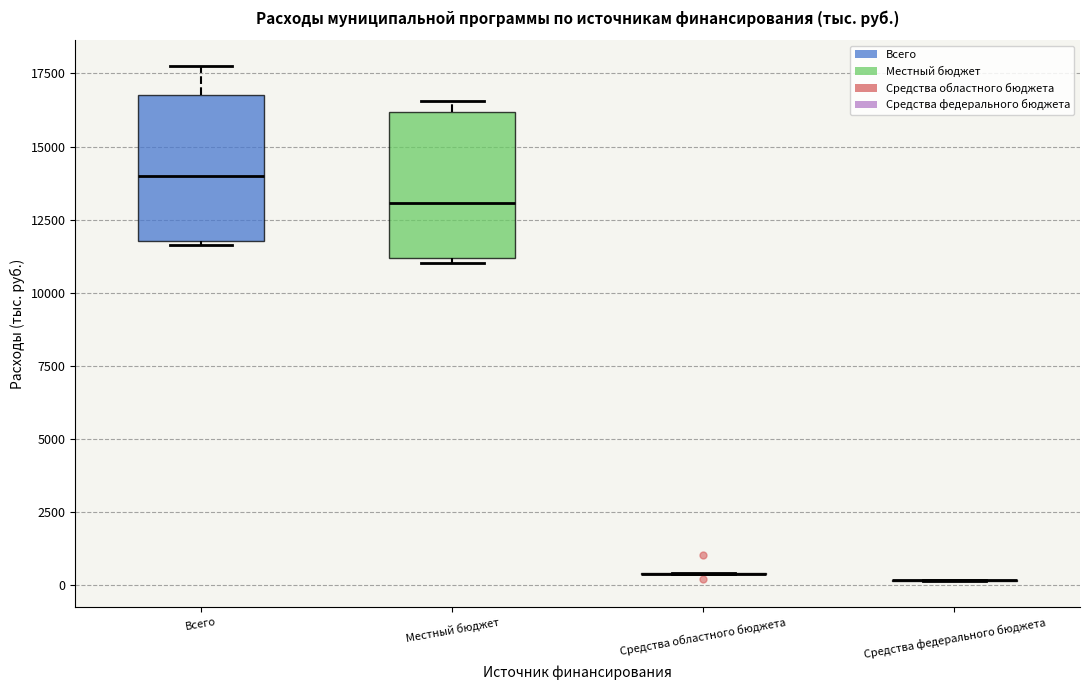

Reading left to right, read every box against the y-axis: the position of its median line, the range the box covers, and the ends of its whiskers. The values are not printed on the chart, so give them approximately, as read against the axis.

Всего: median 14000, box 12000 to 17000, whiskers 11500 to 18000
Местный бюджет: median 13000, box 11000 to 16000, whiskers 11000 to 16500
Средства областного бюджета: box collapsed to a line at 500, whiskers 500 to 500
Средства федерального бюджета: box collapsed to a line at 0, whiskers 0 to 0